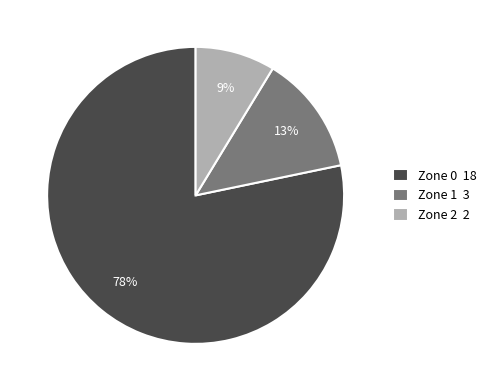

What percentage is the Zone 1 slice, to the nearest percent?

13%